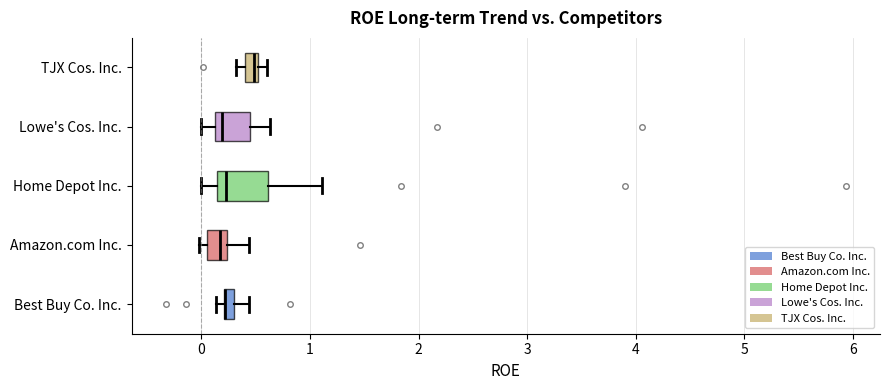

Where does the right whisker of the box for Best Buy Co. Inc. end on the x-axis? The values are not printed on the chart, so give them approximately, as read against the axis.

0.4